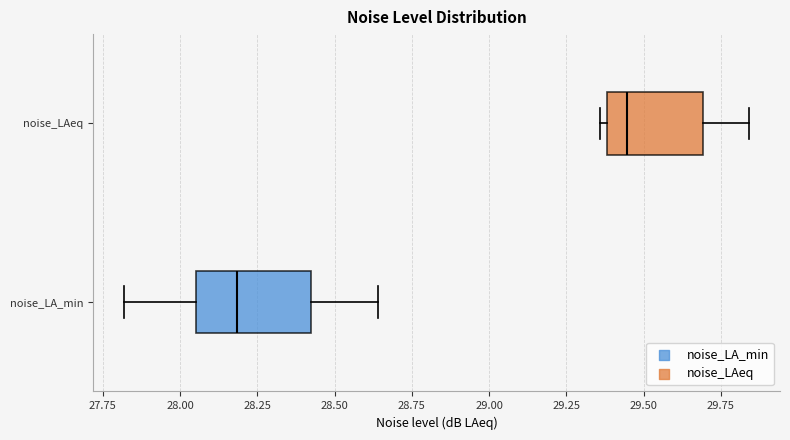

Where is the right edge of the box for noise_LA_min on the x-axis? The values are not printed on the chart, so give them approximately, as read against the axis.

28.40